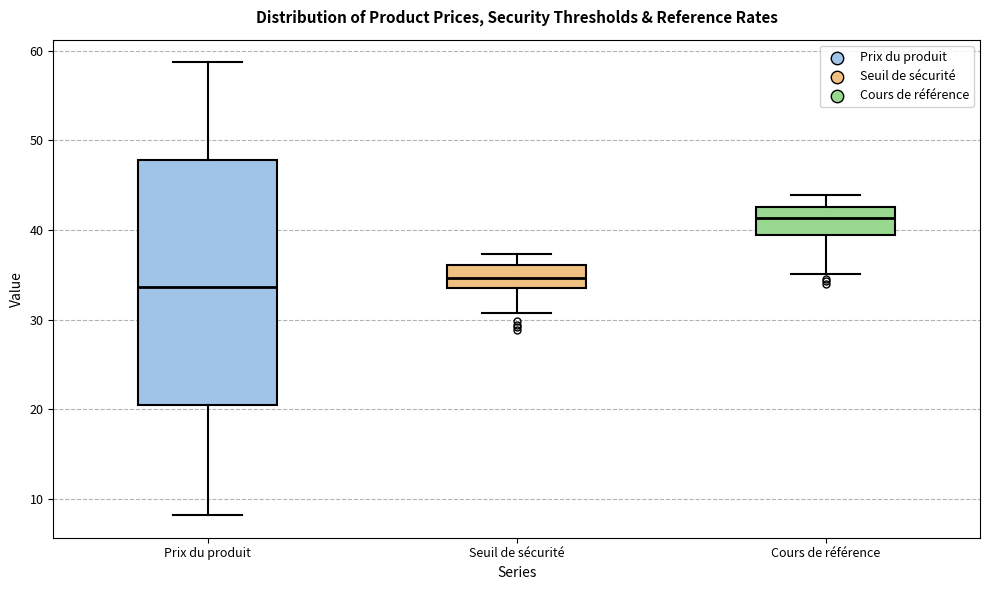

Where is the upper edge of the box for Seuil de sécurité on the y-axis? The values are not printed on the chart, so give them approximately, as read against the axis.

36